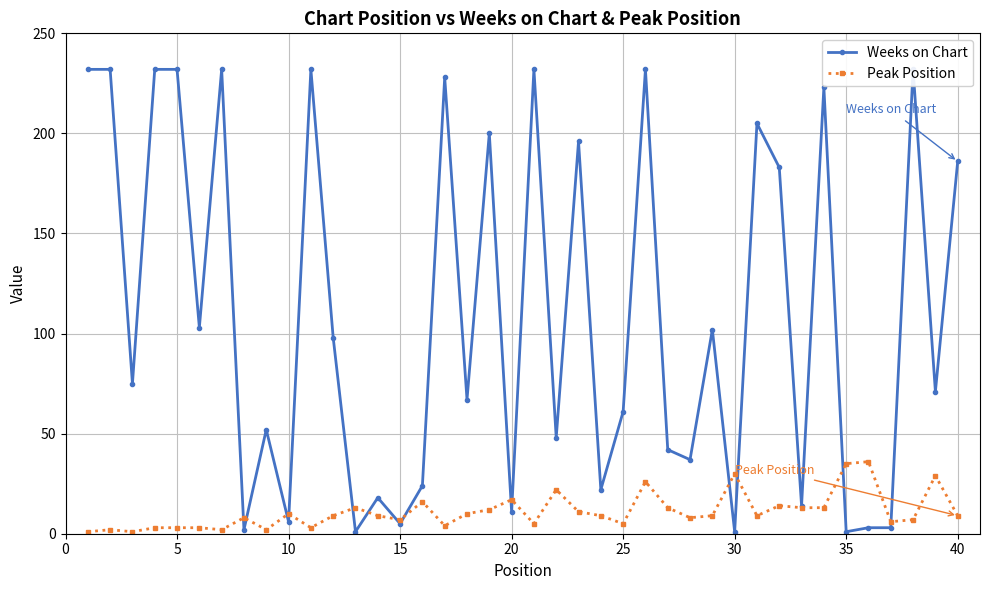

True or false: Peak Position has more than 2 interior local peaks.

True